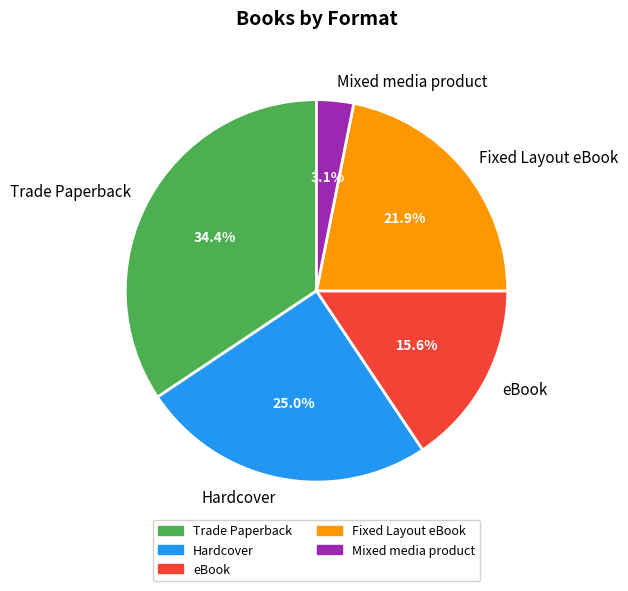

What percentage is NOT represented by Mixed media product?

96.9%